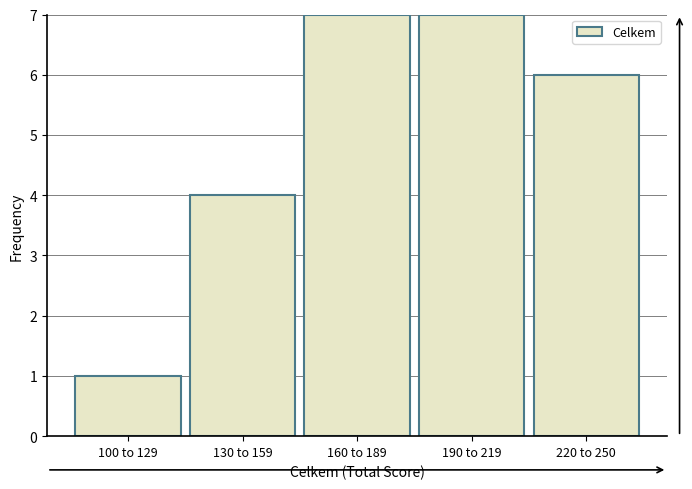

Reading left to right, transcribe all the data shown in this chart.

100 to 129=1	130 to 159=4	160 to 189=7	190 to 219=7	220 to 250=6